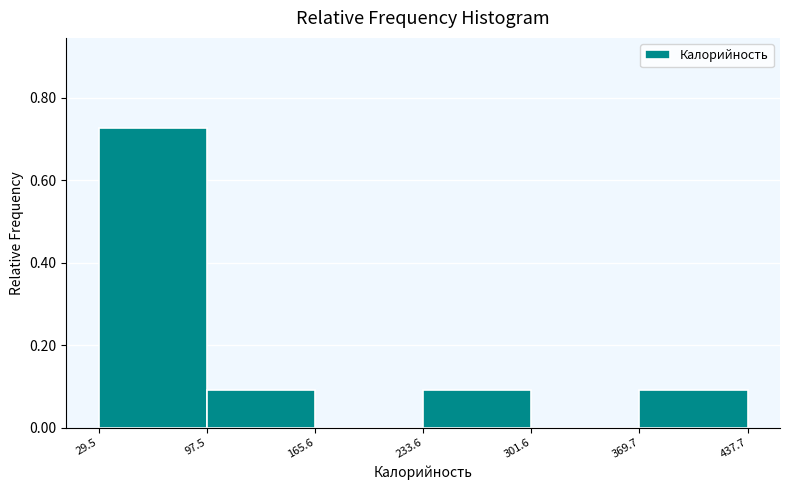

Reading left to right, transcribe this chart: for each bar, give the range it covers on the x-axis and its height. The values are not printed on the chart, so give them approximately, as read against the axis.

29.5 to 97.5: 0.72
97.5 to 165.6: 0.10
165.6 to 233.6: 0
233.6 to 301.6: 0.10
301.6 to 369.7: 0
369.7 to 437.7: 0.10